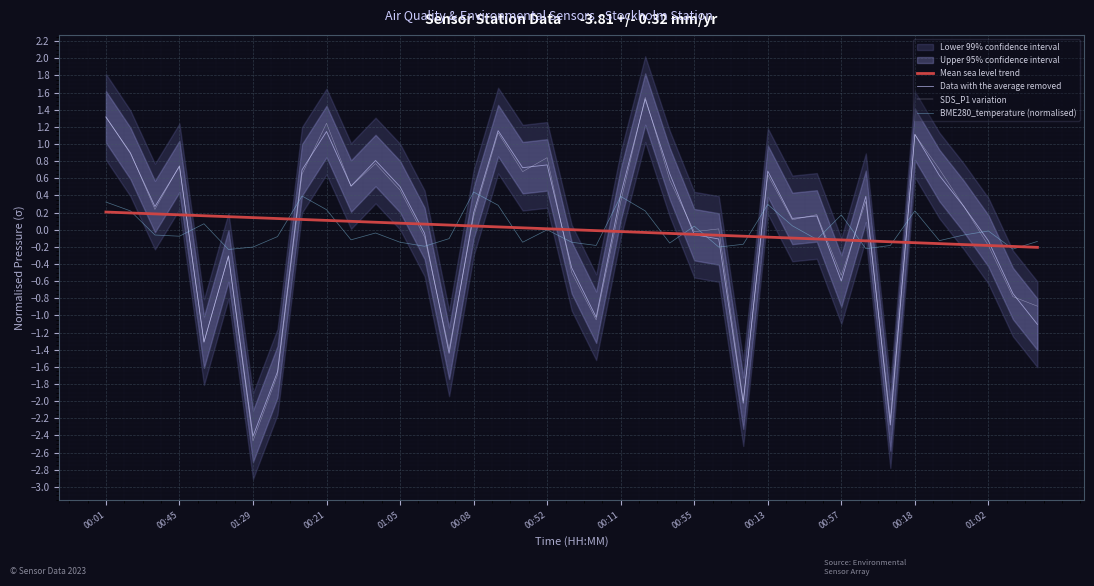

What is the total value across all series at 16?

2.6